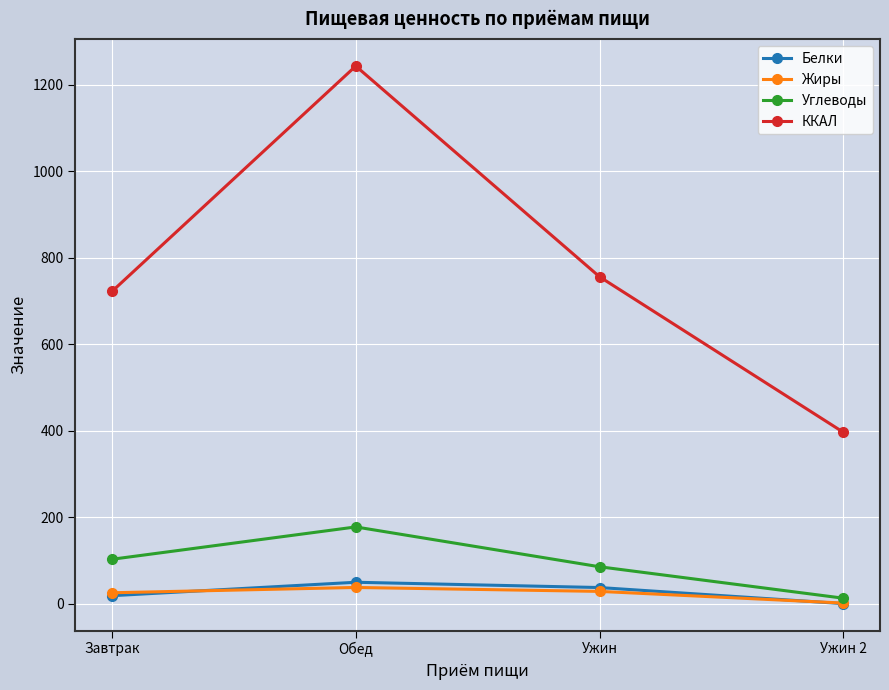

True or false: Жиры and ККАЛ cross at least once.

False